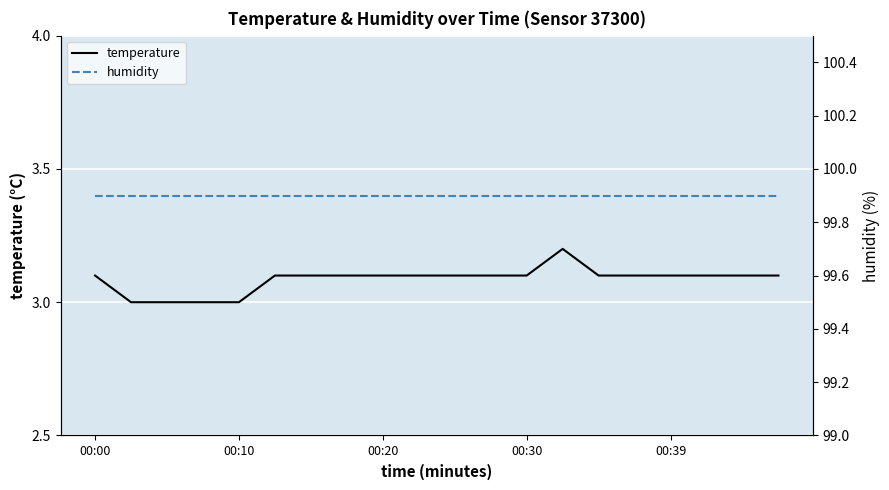

What is the maximum value for temperature?

3.2